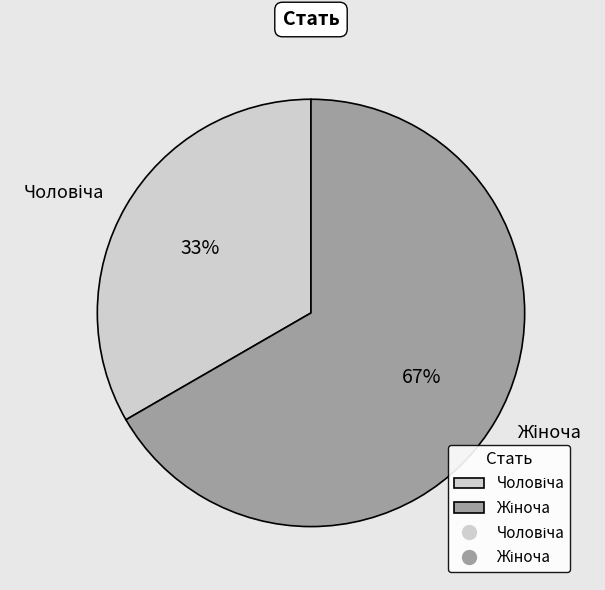

Does any single category account for the majority?

Yes